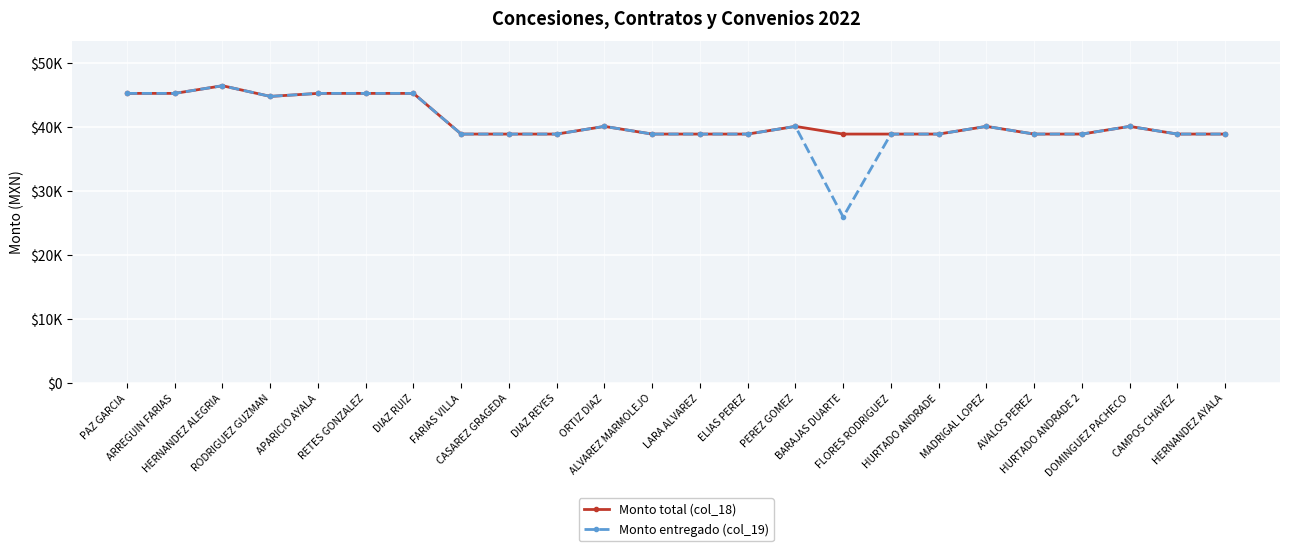

At which label is Monto total (col_18) closest to 42724?

RODRIGUEZ GUZMAN